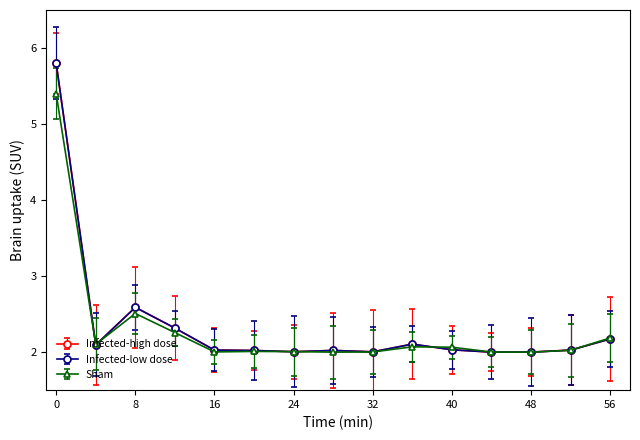

What is the maximum value for Sham?

5.4